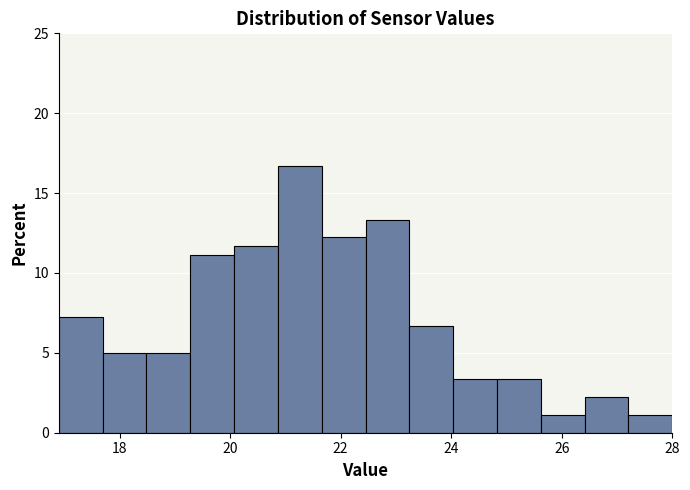

Around what value on the x-axis is the tallest bar? Give the approximate position of its centre, as read against the axis.

21.2